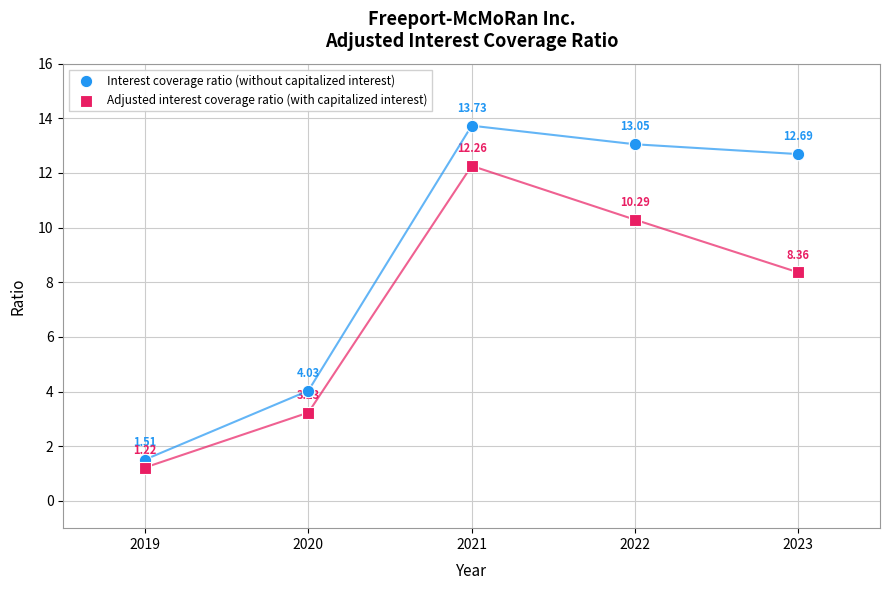

Across all data points, what is the average X value?

2021.0